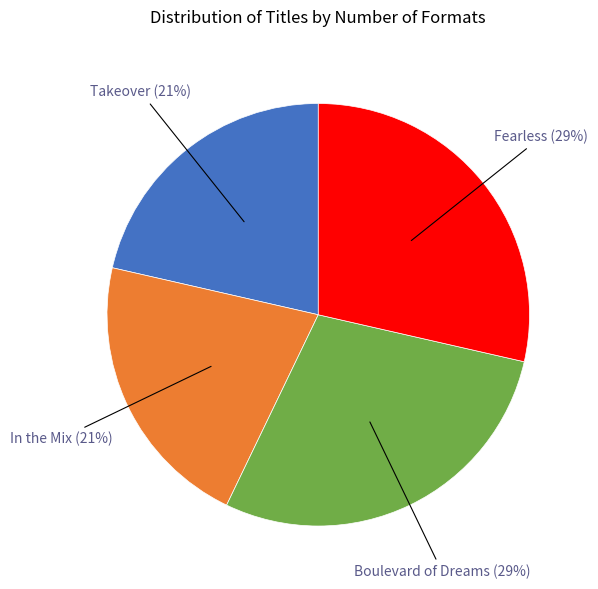

Do Boulevard of Dreams and Fearless together represent more than half of the pie?

Yes